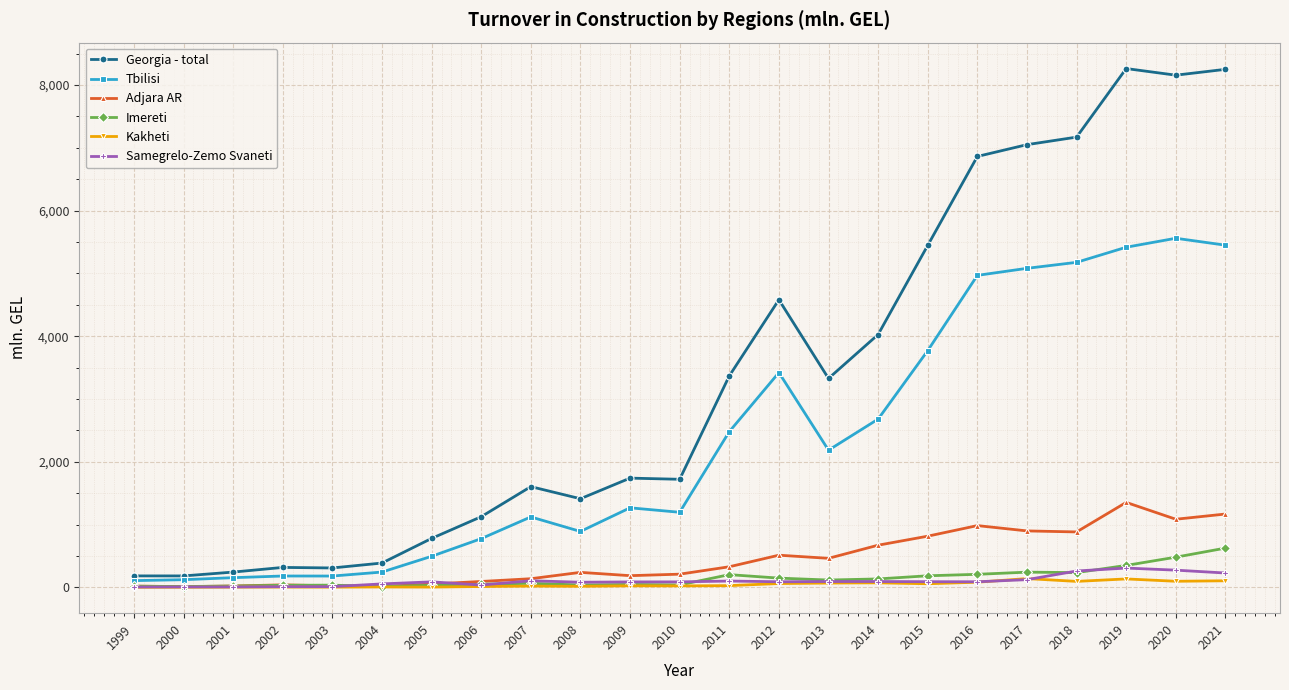

What is the difference between the highest and lowest values at 2015?

5389.2